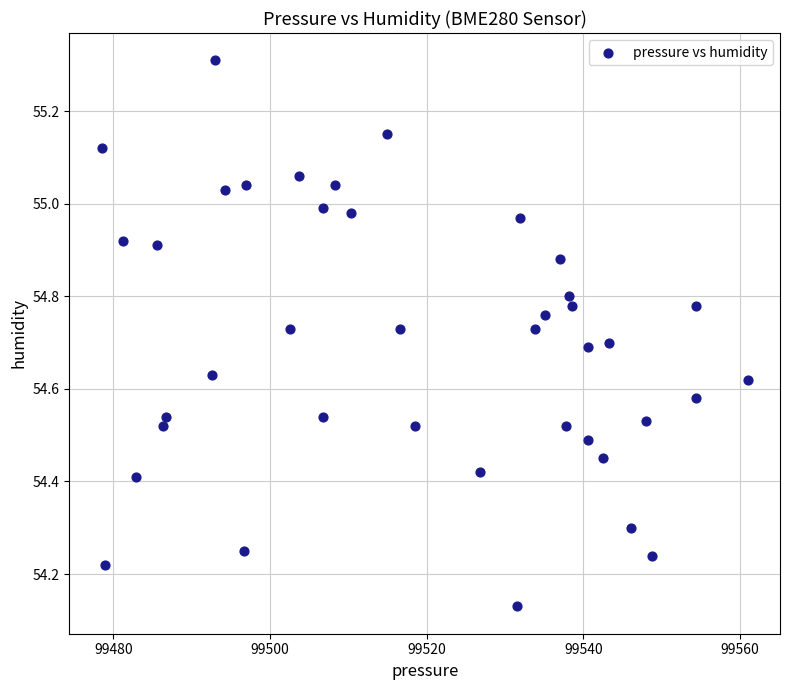

What is the range of X values (max minus min)?

82.4